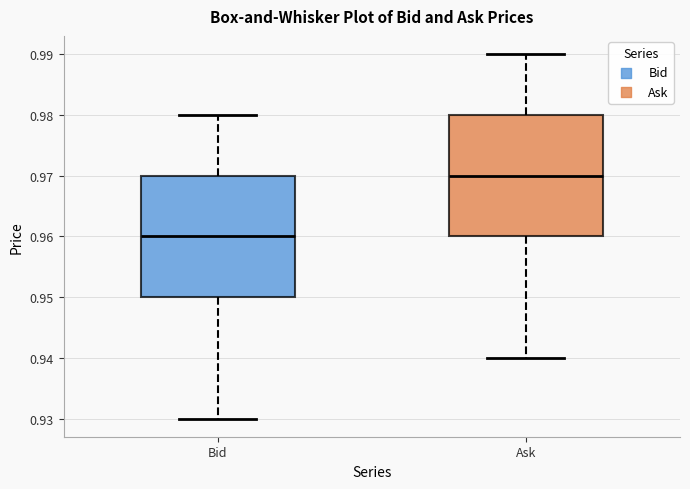

Reading left to right, read every box against the y-axis: the position of its median line, the range the box covers, and the ends of its whiskers. The values are not printed on the chart, so give them approximately, as read against the axis.

Bid: median 0.96, box 0.95 to 0.97, whiskers 0.93 to 0.98
Ask: median 0.97, box 0.96 to 0.98, whiskers 0.94 to 0.99